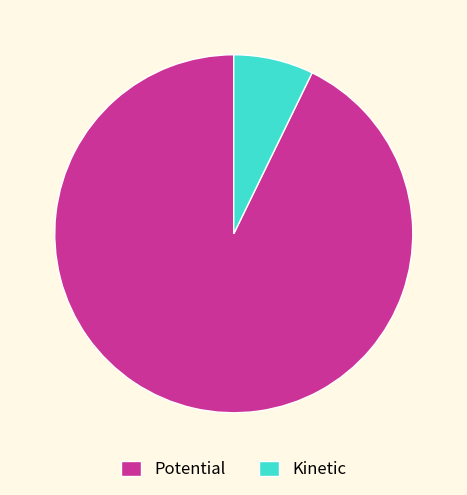

Which has a higher value, Potential or Kinetic?

Potential